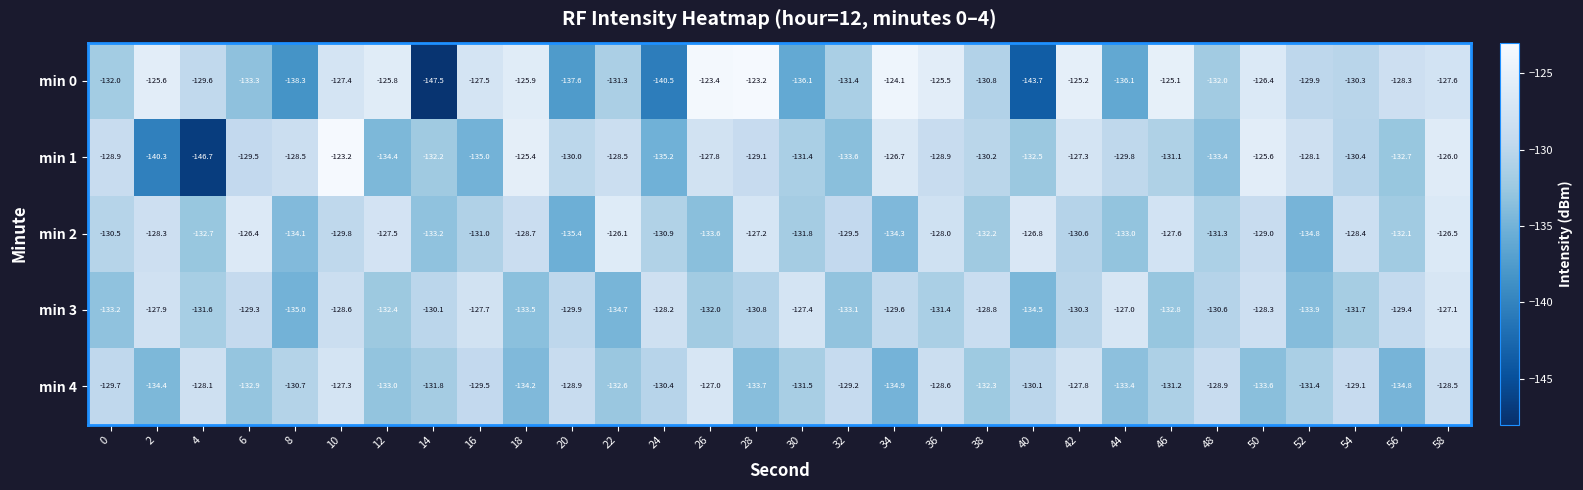

Count the number of categories in the chart.

30